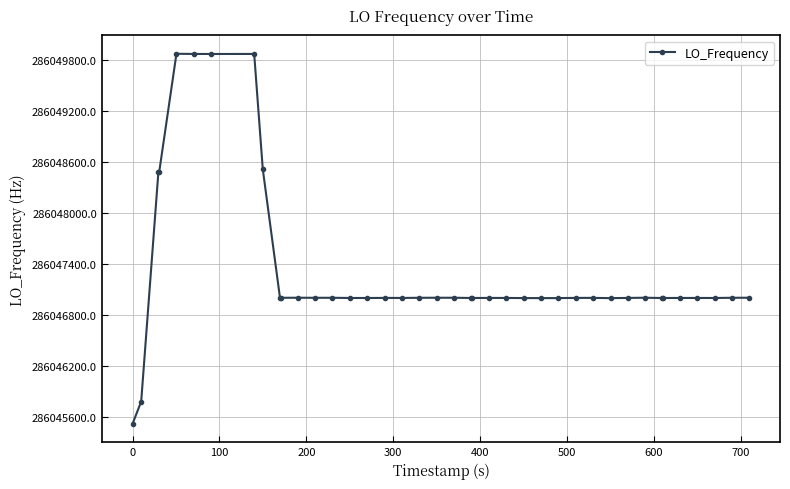

True or false: there are more than 1 points higher than both neighbors.

True